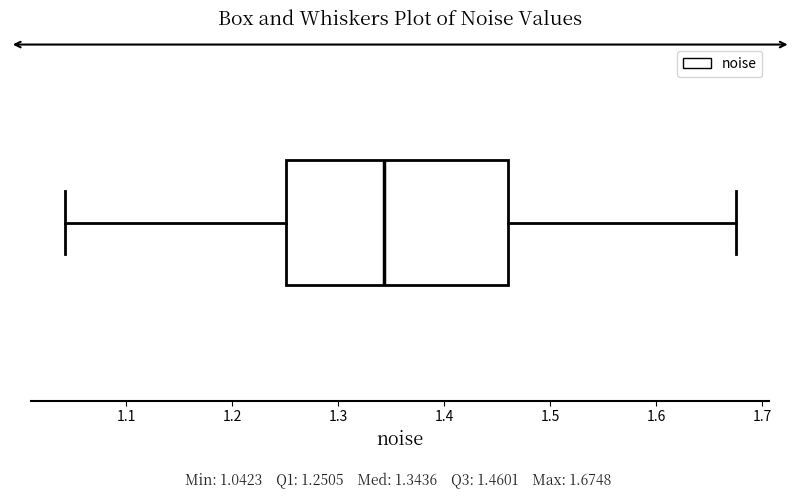

Where does the right whisker of the box end on the x-axis? The values are not printed on the chart, so give them approximately, as read against the axis.

1.67